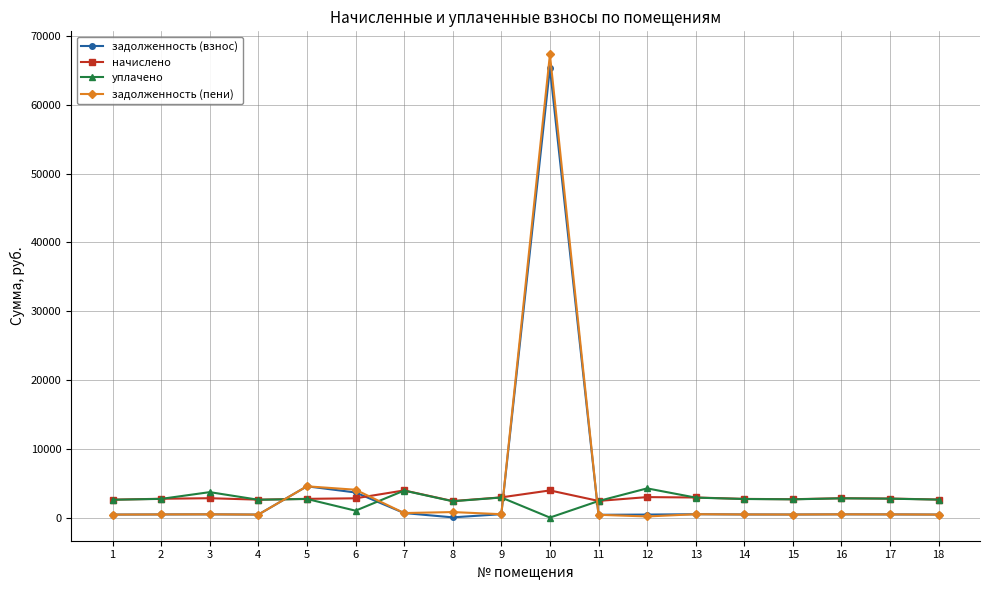

What is the maximum value shown in the chart?

67312.7